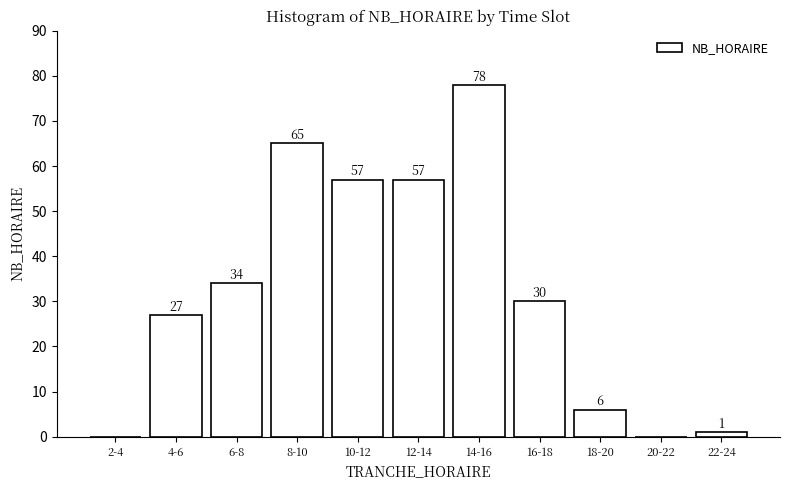

Reading left to right, transcribe all the data shown in this chart.

2-4=0	4-6=27	6-8=34	8-10=65	10-12=57	12-14=57	14-16=78	16-18=30	18-20=6	20-22=0	22-24=1